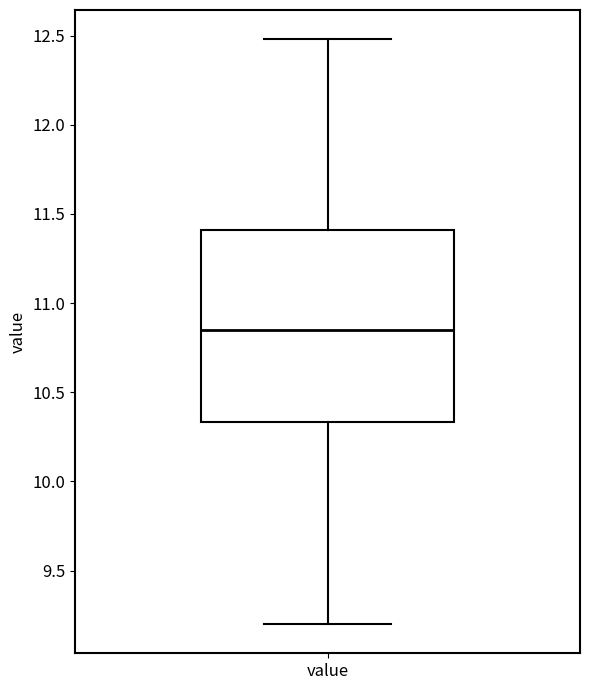

Transcribe this box plot: give where the median line is, the range the box spans, and where the two whiskers end, as read against the y-axis. The values are not printed on the chart, so give them approximately, as read against the axis.

median 10.85, box 10.35 to 11.40, whiskers 9.20 to 12.50